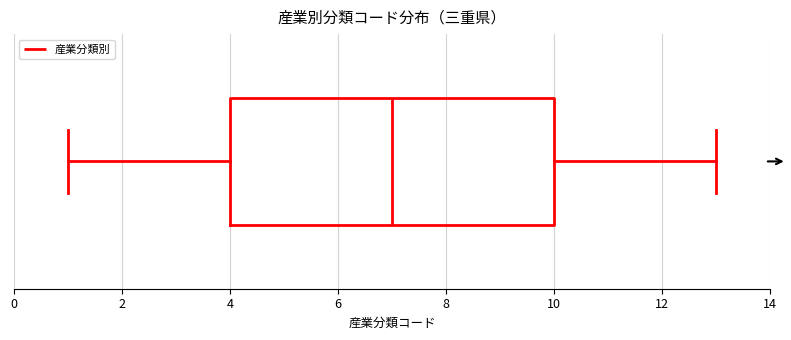

Transcribe this box plot: give where the median line is, the range the box spans, and where the two whiskers end, as read against the x-axis. The values are not printed on the chart, so give them approximately, as read against the axis.

median 7, box 4 to 10, whiskers 1 to 13